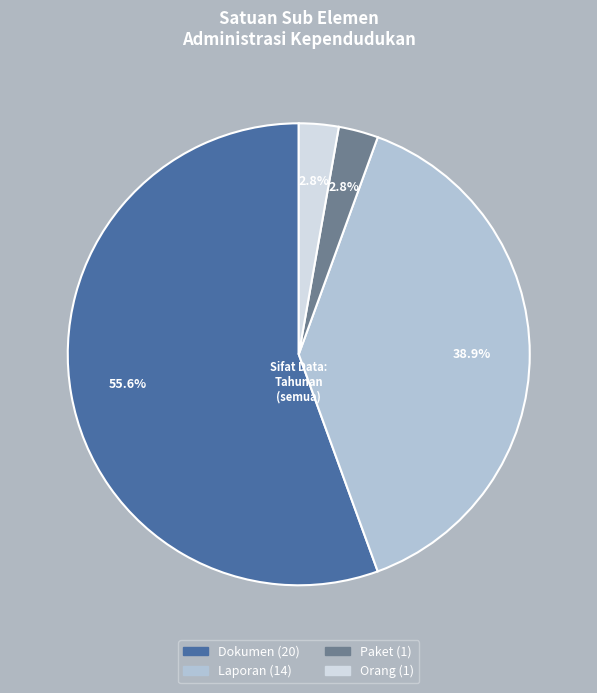

How many segments does this pie chart have?

4